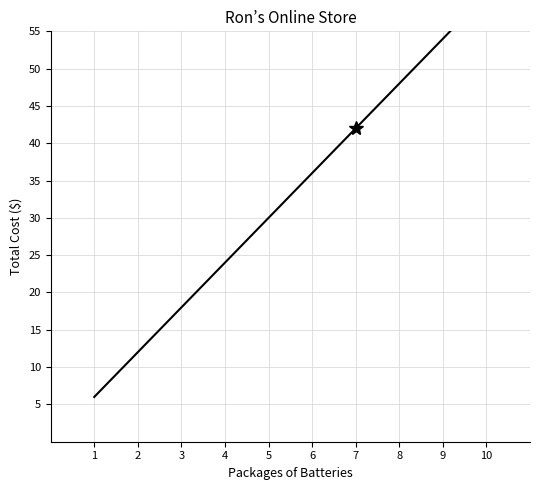

What is the value of the 2nd point from the left?

12